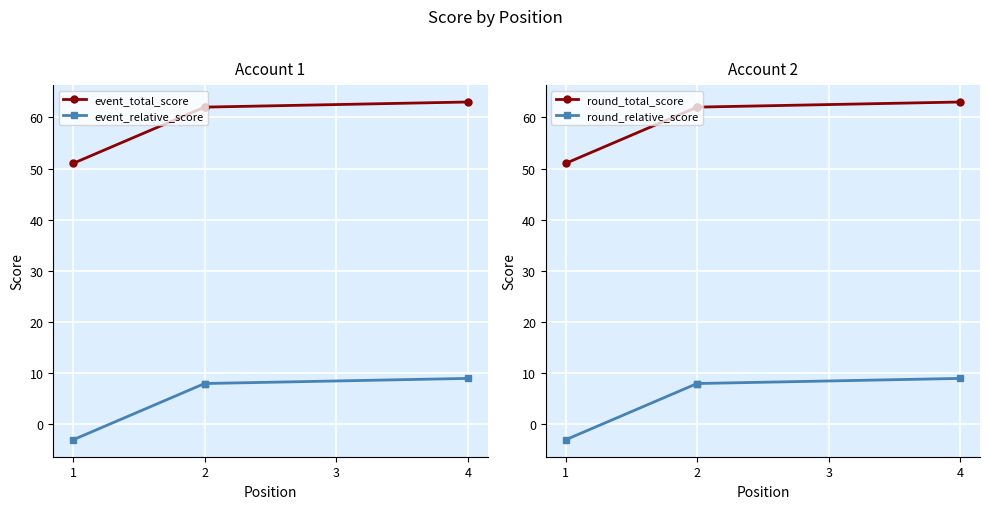

True or false: event_relative_score and event_total_score intersect in this chart.

False